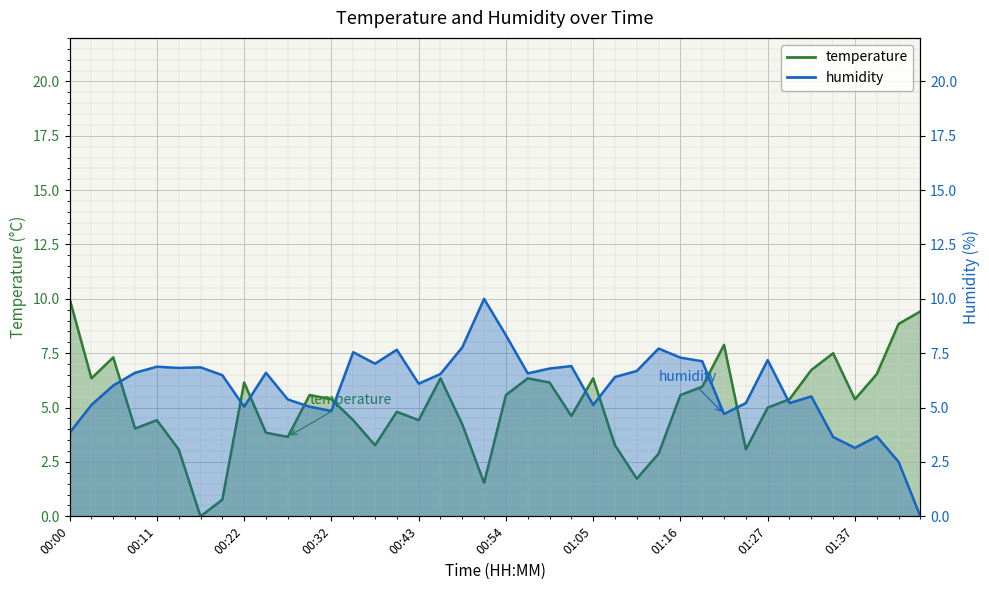

The humidity series shows 2.6 at 01:02. True or false?

False